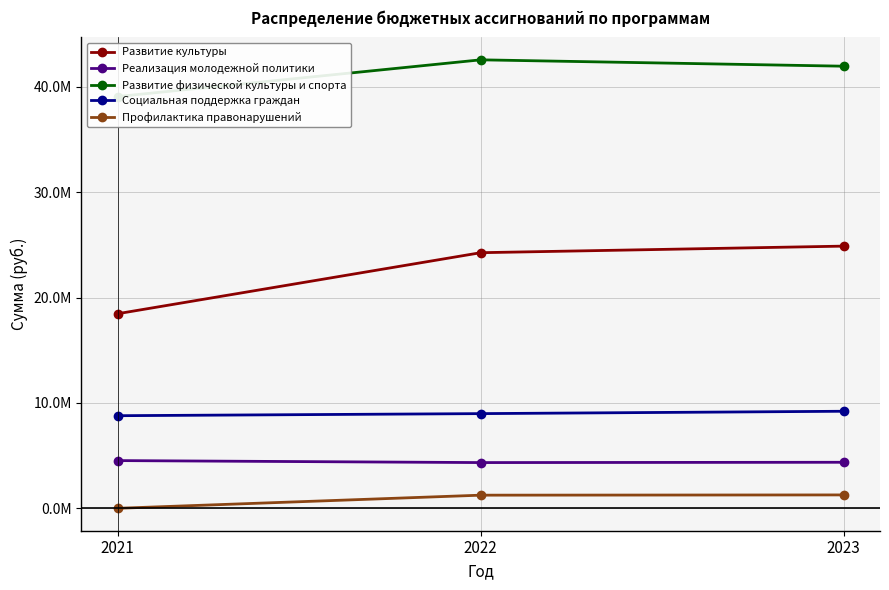

Is the value of Профилактика правонарушений at 2021 greater than the value of Развитие физической культуры и спорта at 2023?

No